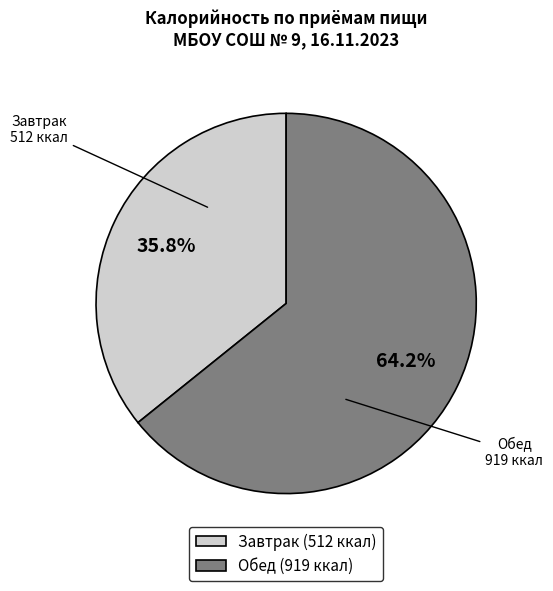

To the nearest percent, what percentage of the pie is Завтрак?

36%